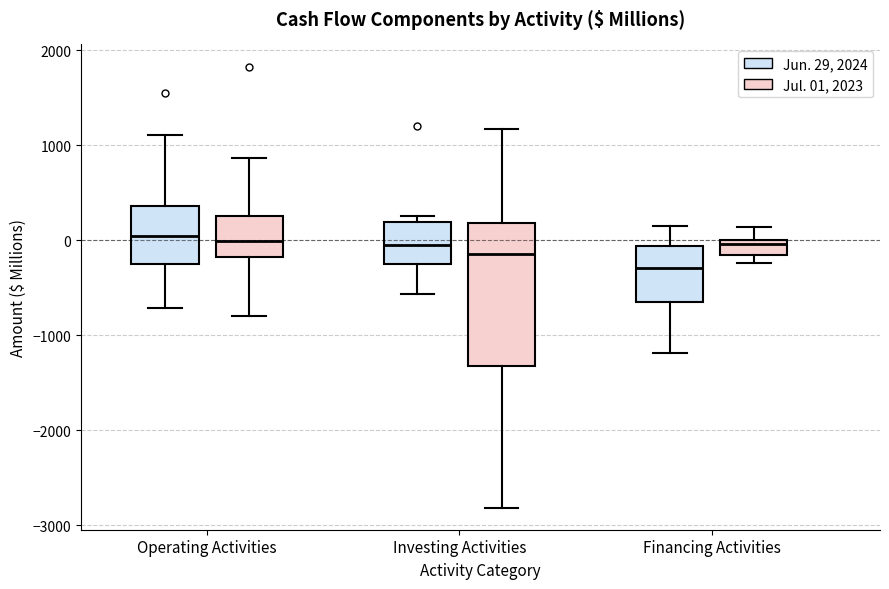

Reading left to right, read every box against the y-axis: the position of its median line, the range the box covers, and the ends of its whiskers. The values are not printed on the chart, so give them approximately, as read against the axis.

Operating Activities (Jun. 29, 2024): median 0, box -300 to 400, whiskers -700 to 1100
Operating Activities (Jul. 01, 2023): median 0, box -200 to 300, whiskers -800 to 900
Investing Activities (Jun. 29, 2024): median 0, box -200 to 200, whiskers -600 to 300
Investing Activities (Jul. 01, 2023): median -100, box -1300 to 200, whiskers -2800 to 1200
Financing Activities (Jun. 29, 2024): median -300, box -700 to -100, whiskers -1200 to 100
Financing Activities (Jul. 01, 2023): median 0 (just below the box's upper edge), box -200 to 0, whiskers -200 (below the box's lower edge) to 100